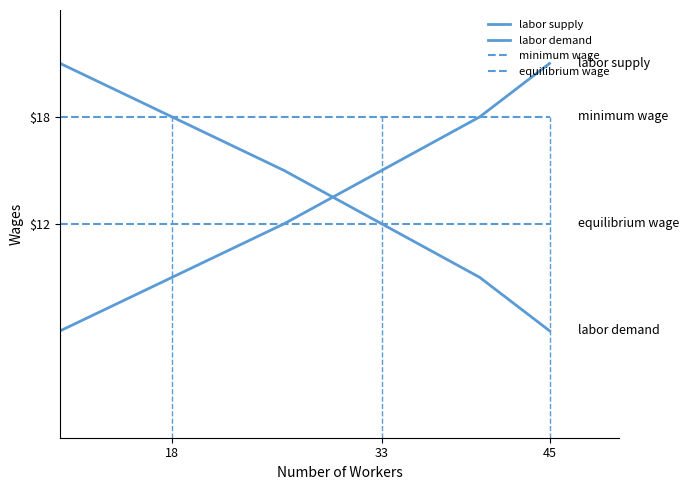

The value of labor supply at 33 is 9. True or false?

False